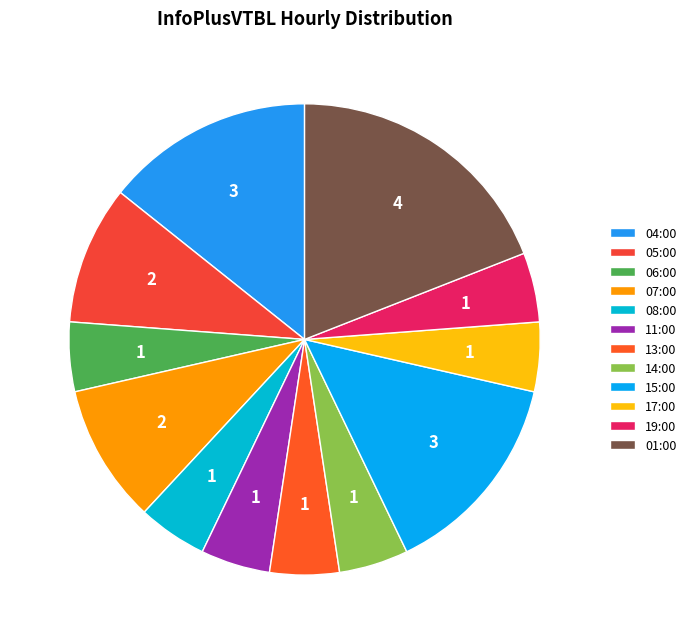

Count the number of slices in the pie.

12